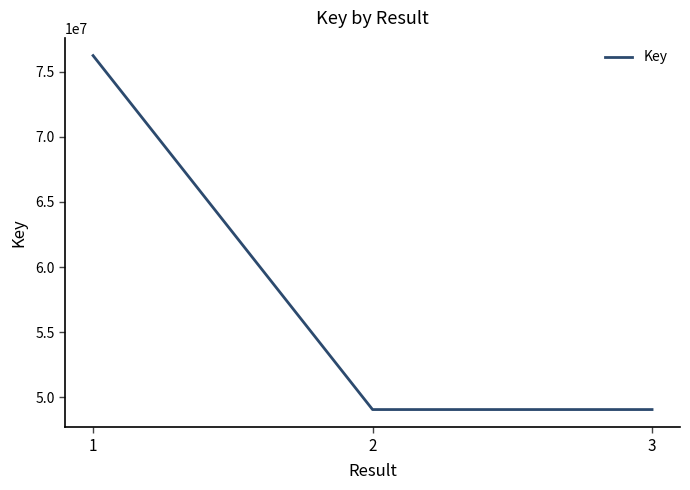

What is the change in value from 1 to 3?

-27151358